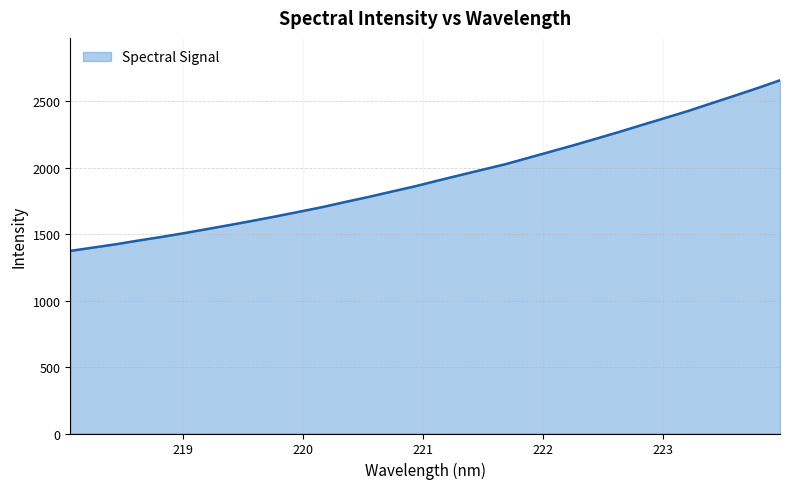

What is the difference between the maximum and minimum values?

1283.0